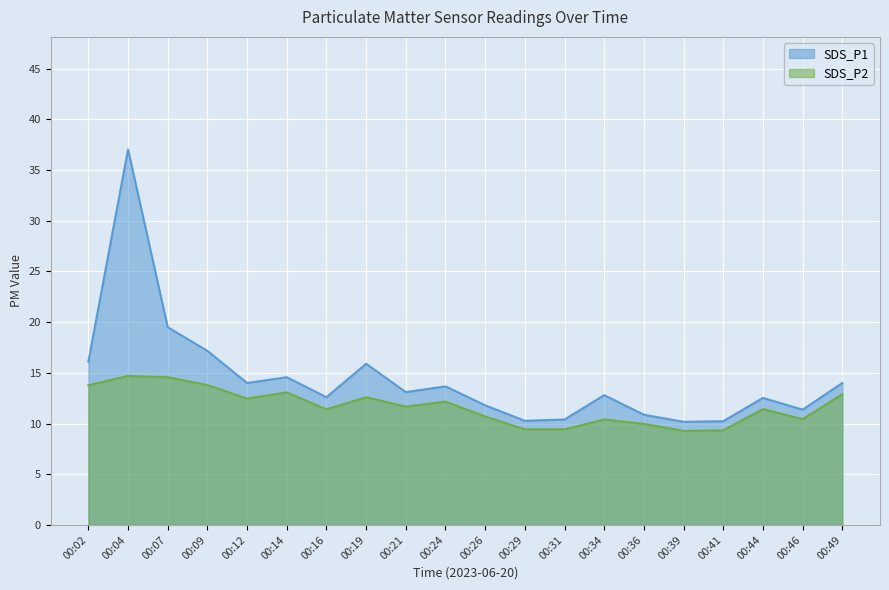

Which series has the largest range (max minus min)?

SDS_P1